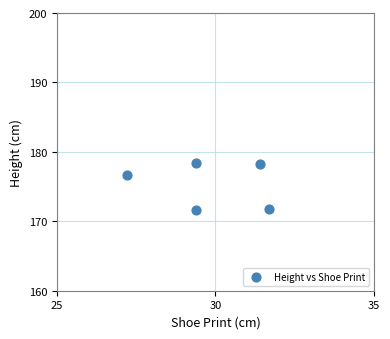

What is the average X value?

29.8